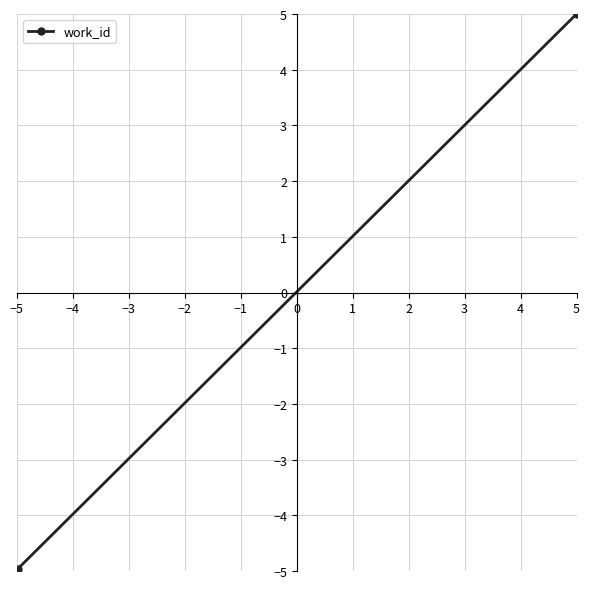

What is the value of the 1st point from the left?

-5.0